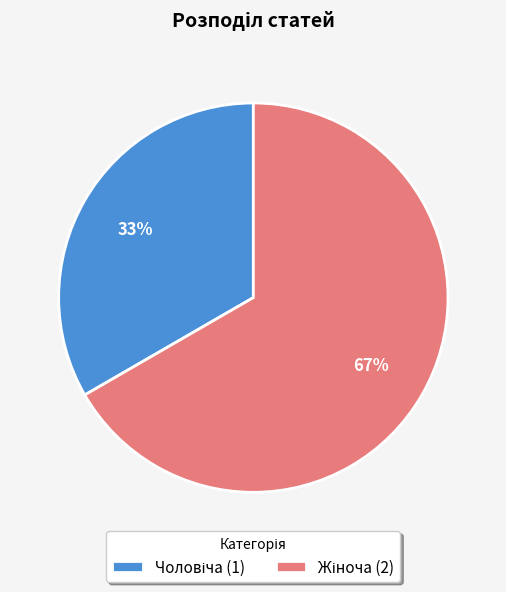

Is there a majority slice in this chart?

Yes